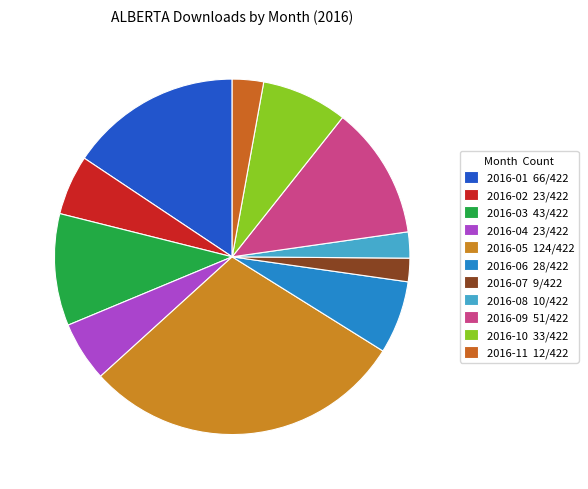

How many segments does this pie chart have?

11